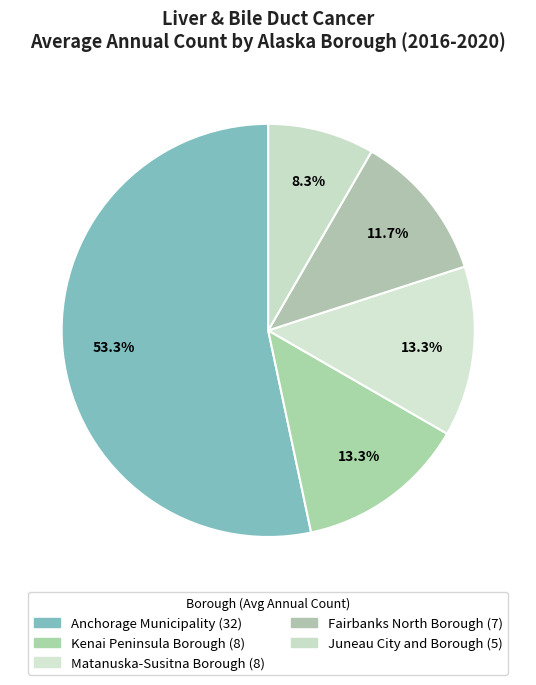

What is the ratio of the value at Anchorage Municipality to the value at Matanuska-Susitna Borough?

4.0